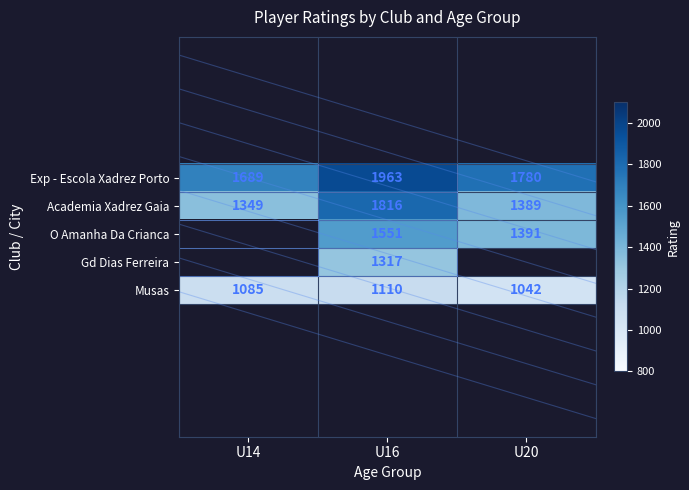

Is it true that O Amanha Da Crianca equals 963.3 at U16?

False